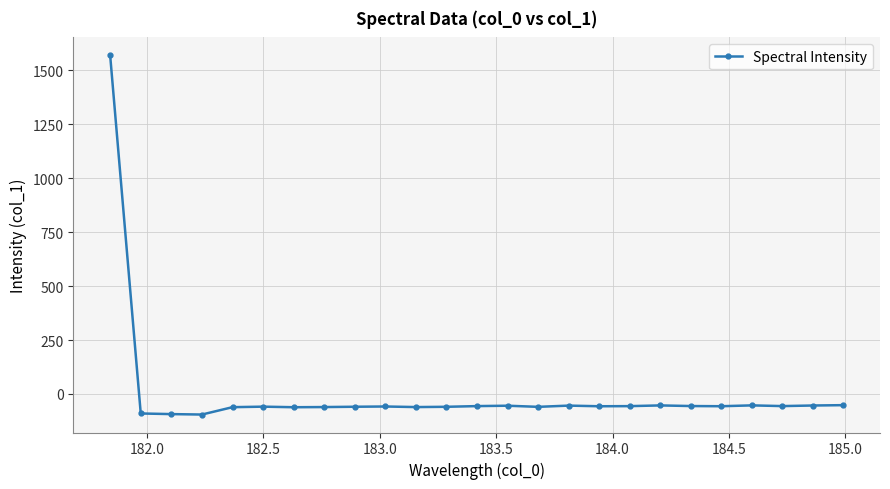

What is the smallest value displayed?

-95.5